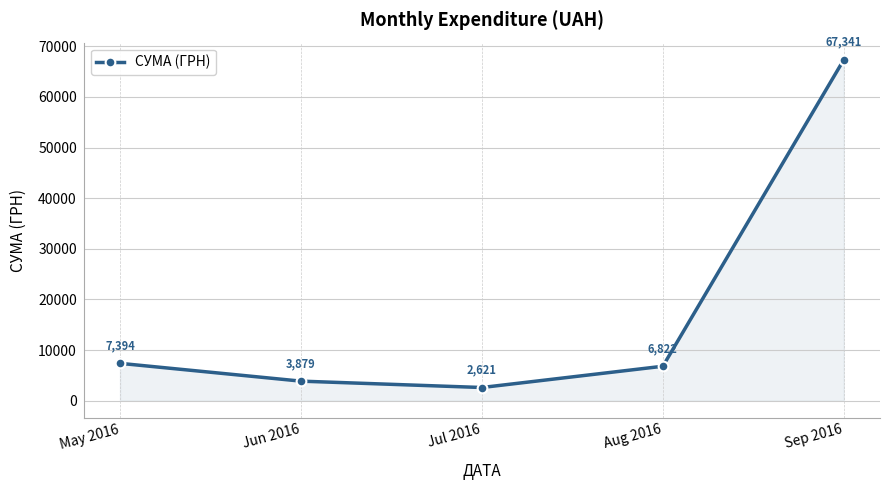

How many lines are shown in the chart?

1